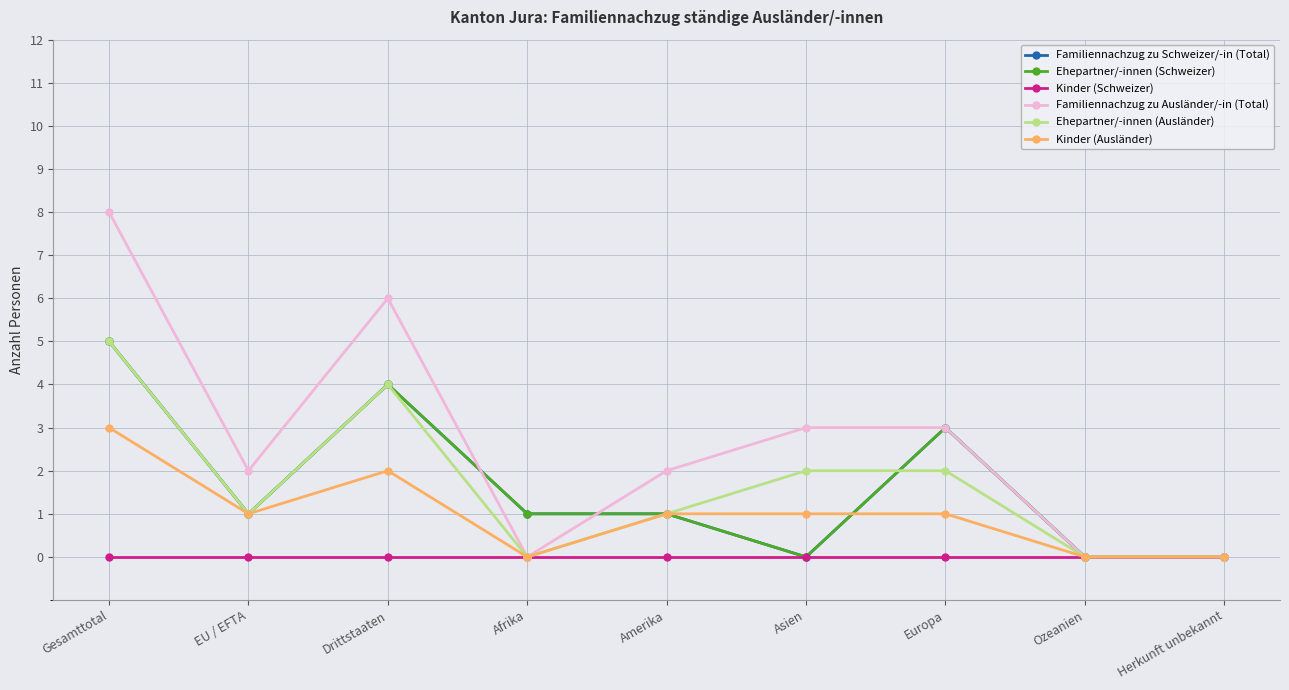

Is the value of Ehepartner/-innen (Schweizer) at Ozeanien greater than the value of Familiennachzug zu Schweizer/-in (Total) at Amerika?

No